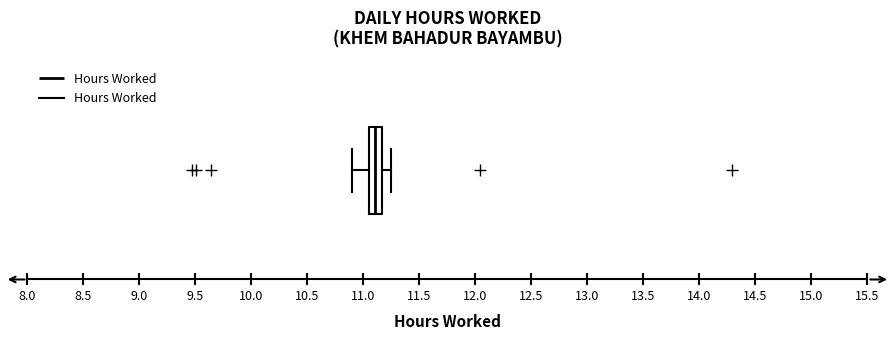

Read this box plot against the x-axis: the position of the median line, the range covered by the box, and the ends of both whiskers. The values are not printed on the chart, so give them approximately, as read against the axis.

median 11.10, box 11.05 to 11.15, whiskers 10.90 to 11.25